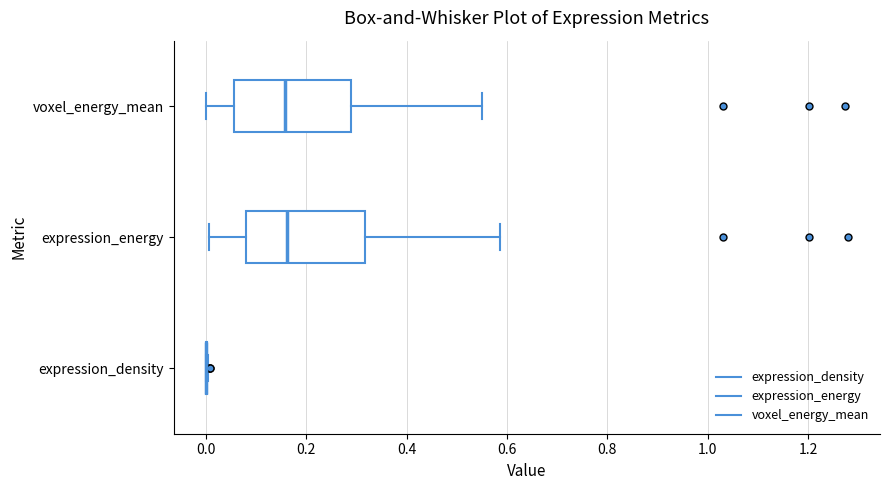

Reading bottom to top, read every box against the x-axis: the position of its median line, the range the box covers, and the ends of its whiskers. The values are not printed on the chart, so give them approximately, as read against the axis.

expression_density: box collapsed to a line at 0.00, whiskers 0.00 to 0.00
expression_energy: median 0.16, box 0.08 to 0.32, whiskers 0.00 to 0.58
voxel_energy_mean: median 0.16, box 0.06 to 0.30, whiskers 0.00 to 0.54